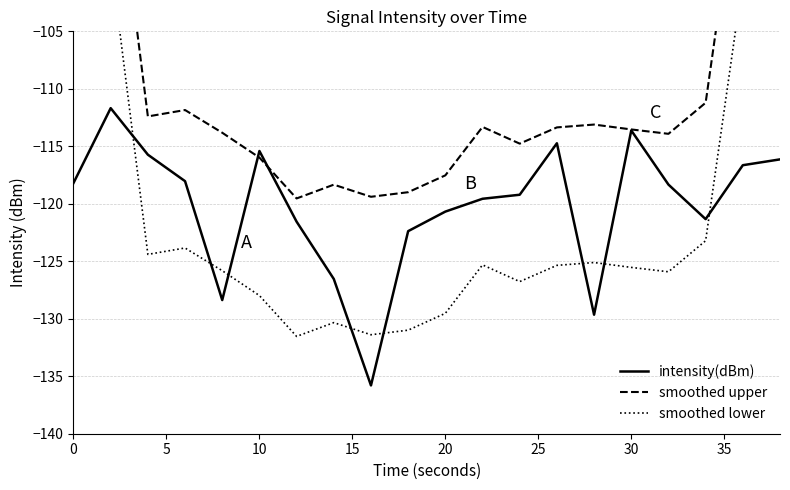

Is it true that intensity(dBm) equals -183.8 at 30?

False